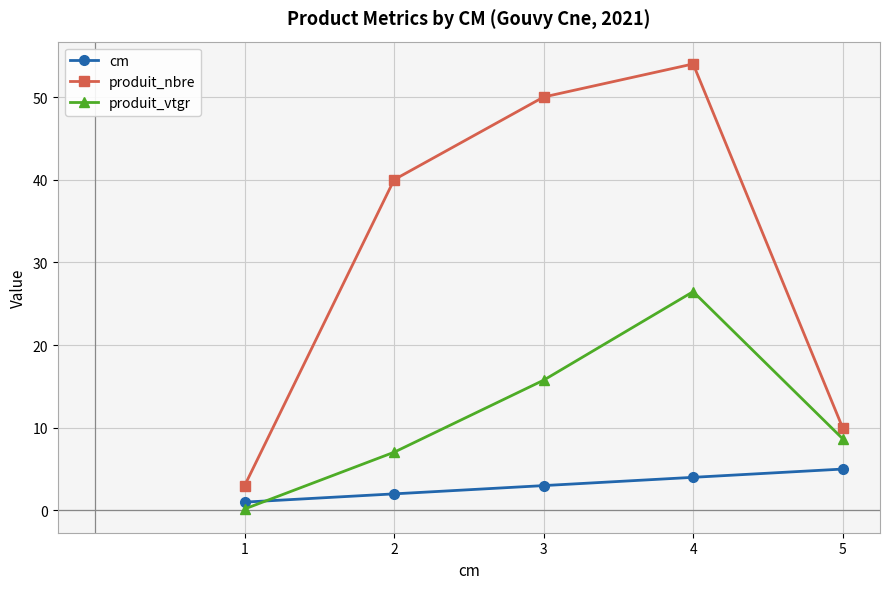

The produit_vtgr series shows 5.5 at 5. True or false?

False